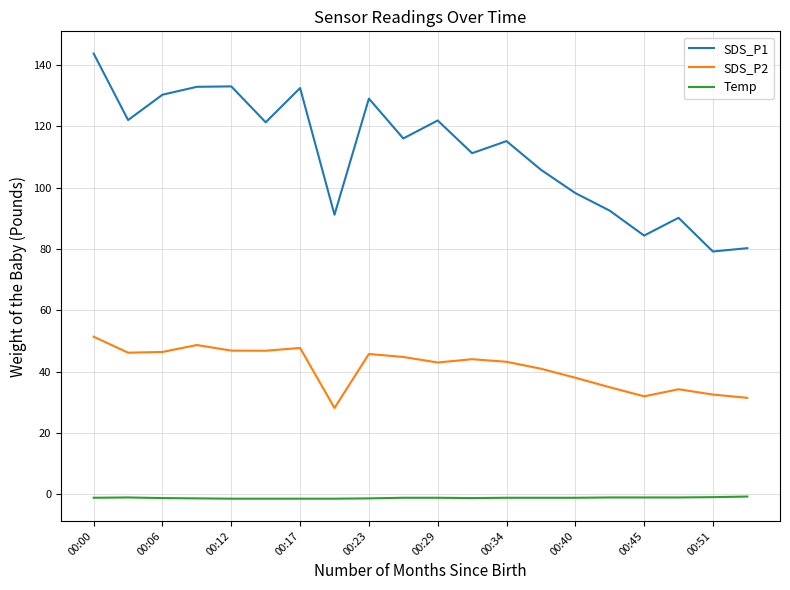

Which series has the largest total across all categories?

SDS_P1